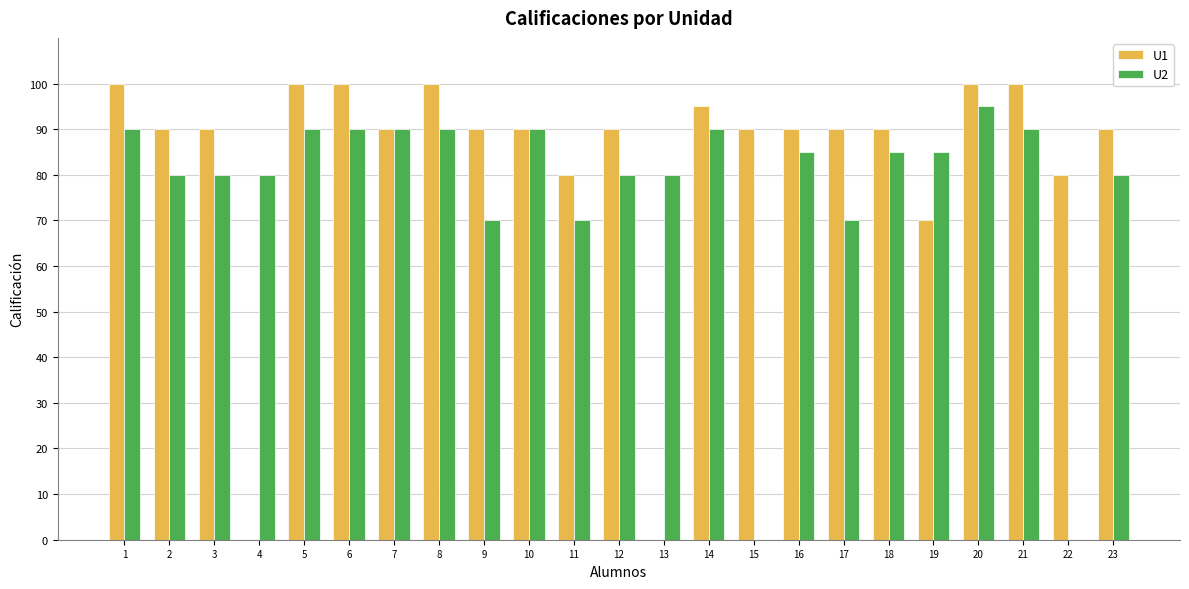

What is the average value of the U1 series?

83